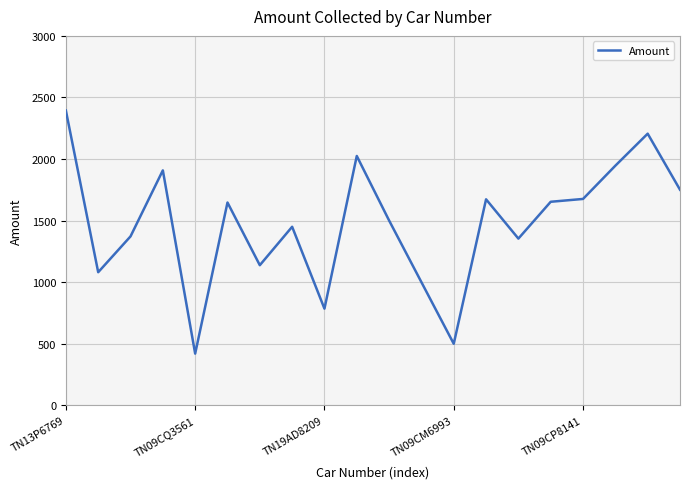

What is the smallest value displayed?

420